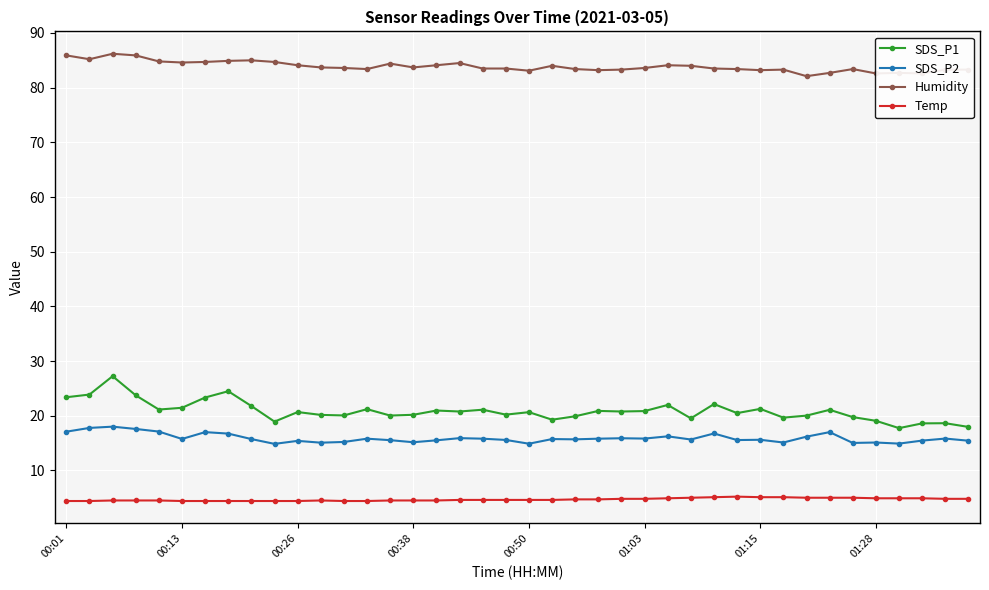

Which series has the largest range (max minus min)?

SDS_P1